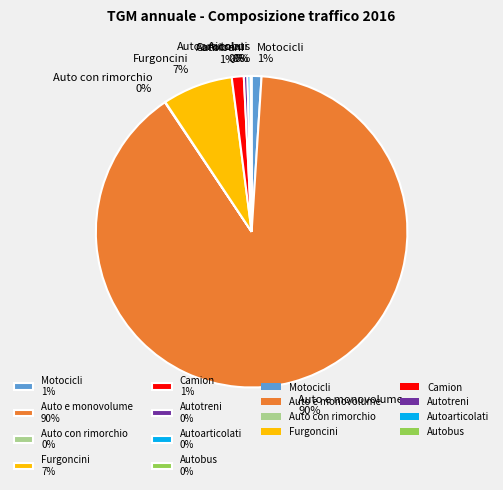

Combined, do Autotreni 0% and Auto e monovolume 90% account for over 50%?

Yes